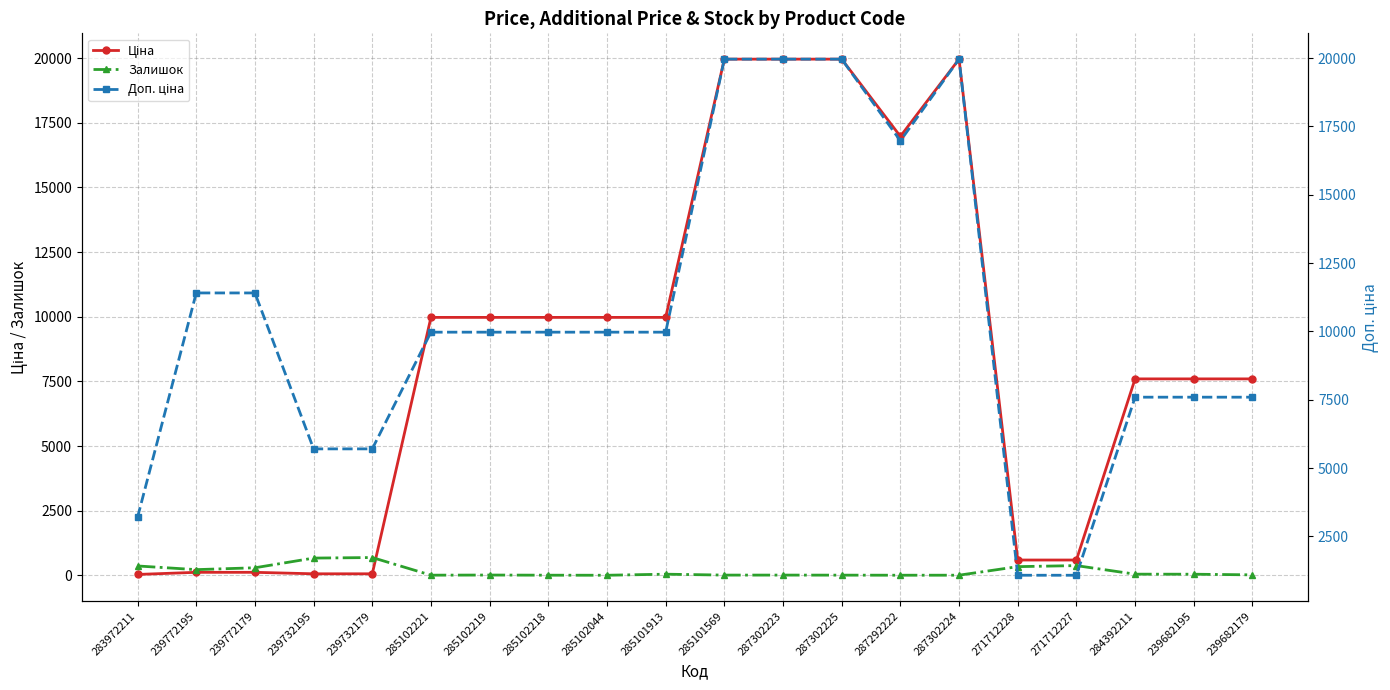

What is the greatest value displayed?

19964.2